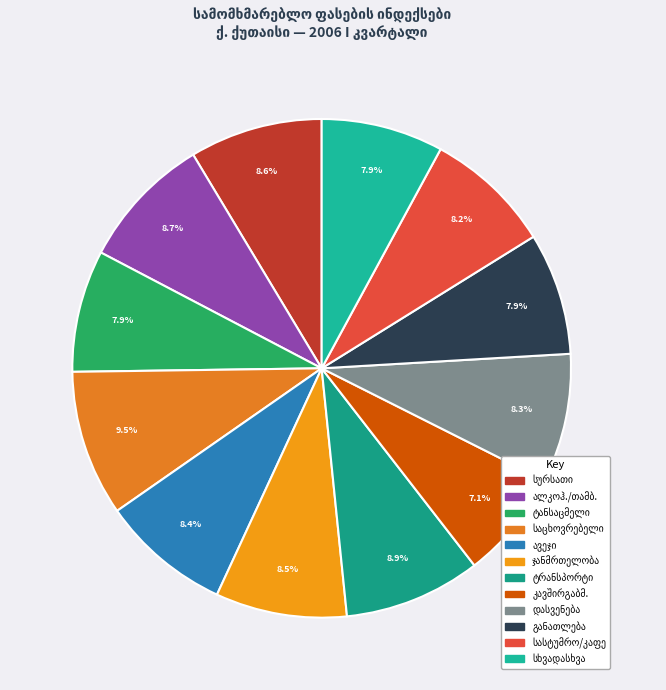

How many slices are in this pie chart?

12